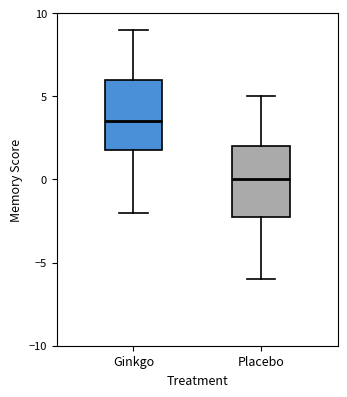

Which box's median line is the lowest?

Placebo